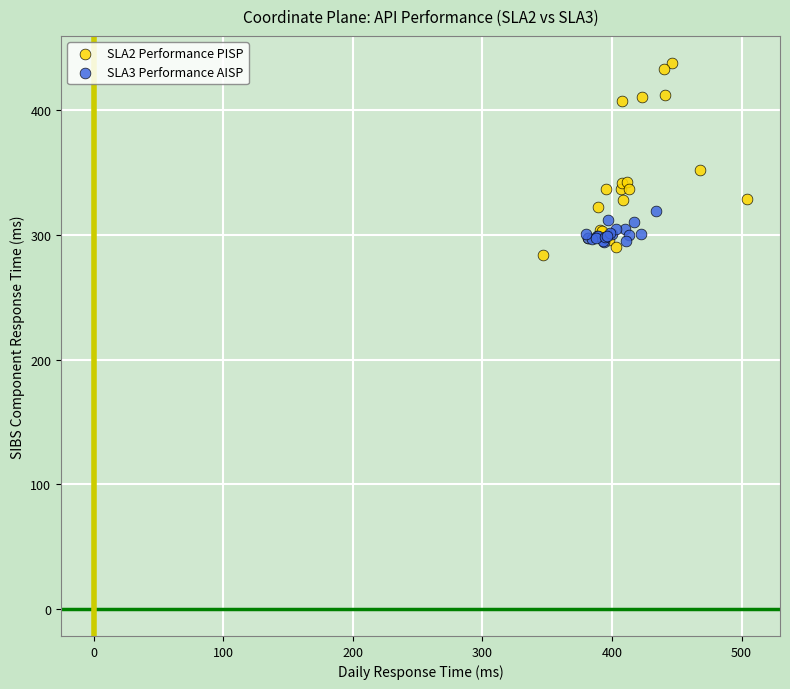

Which series has the largest Y range (max minus min)?

SLA2 Performance PISP